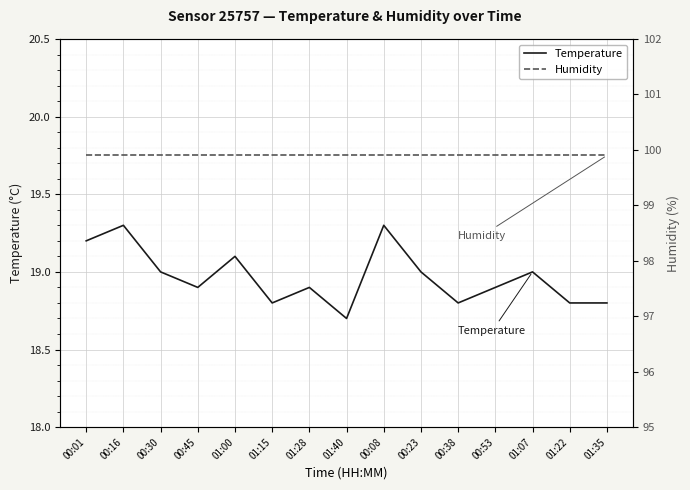

Rank the series by their average value, from lowest to highest.

Temperature, Humidity